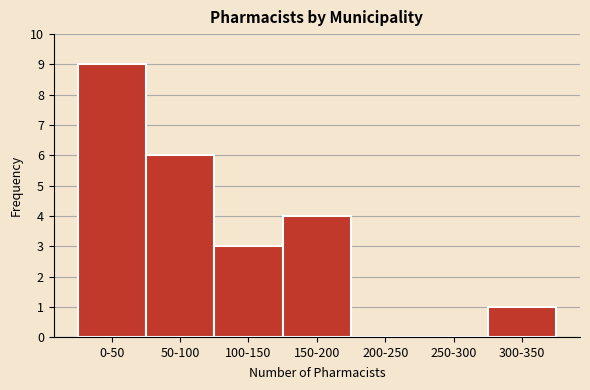

Reading left to right, list all the values displayed in this chart.

0-50=9	50-100=6	100-150=3	150-200=4	200-250=0	250-300=0	300-350=1